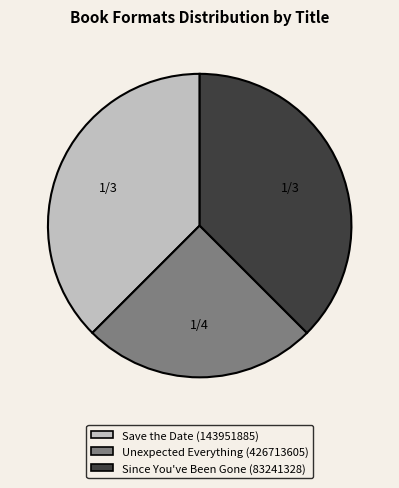

True or false: Unexpected Everything (426713605) accounts for 36% of the total.

False